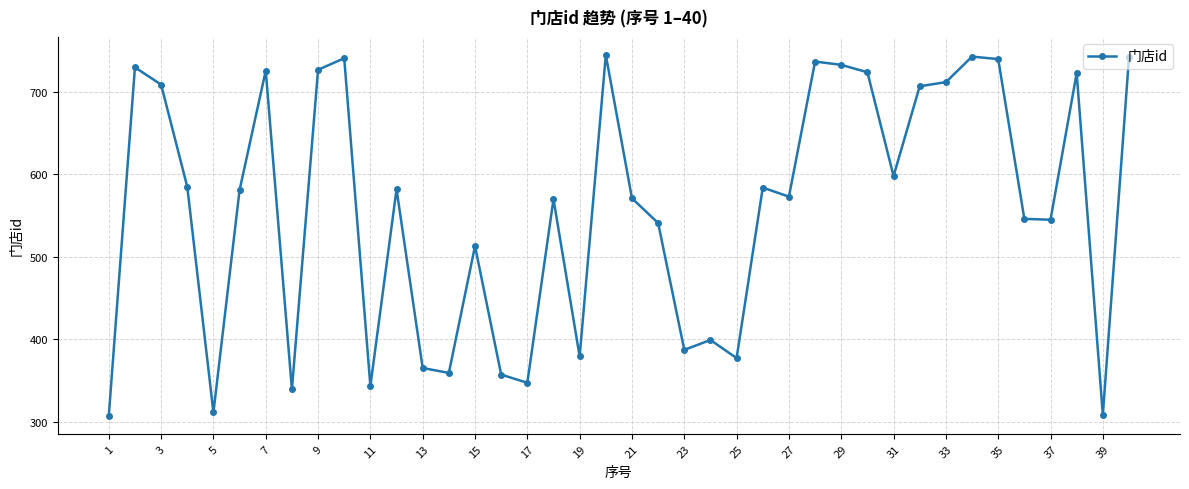

What is the value of the 16th point from the left?

357